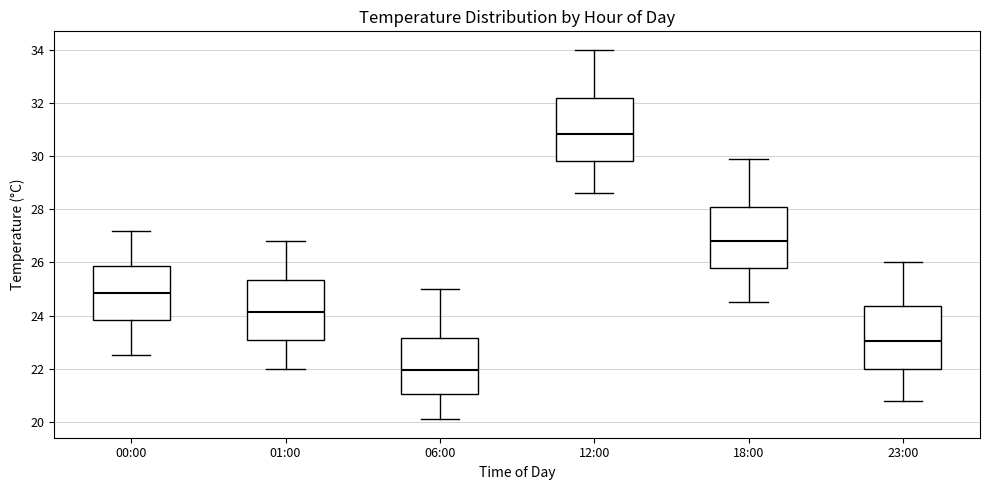

Where is the upper edge of the box for 18:00 on the y-axis? The values are not printed on the chart, so give them approximately, as read against the axis.

28.0